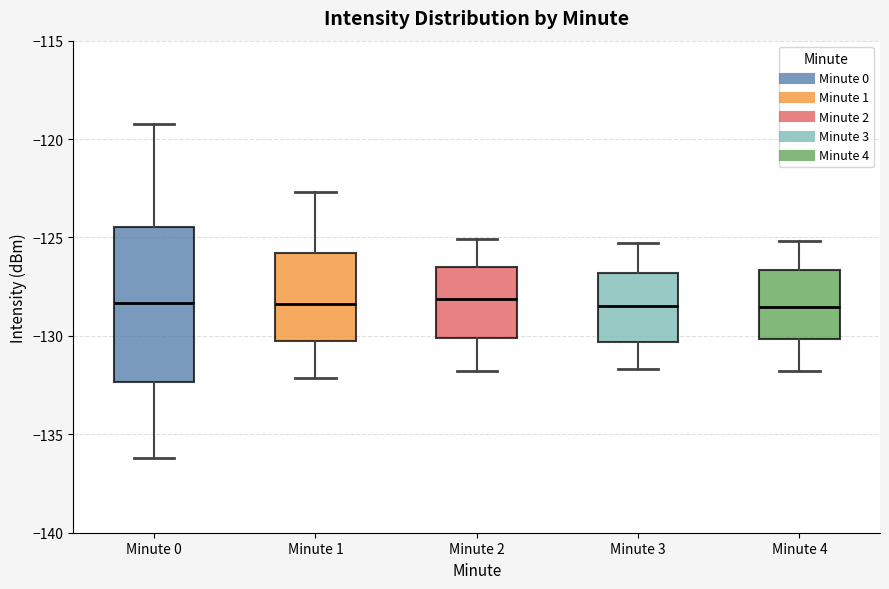

Where is the lower edge of the box for Minute 2 on the y-axis? The values are not printed on the chart, so give them approximately, as read against the axis.

-130.0